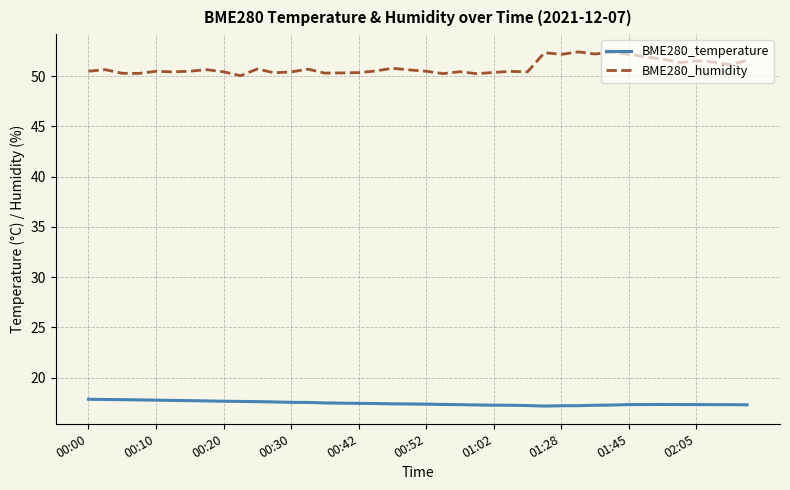

Is this an area chart (filled region under the line)?

No